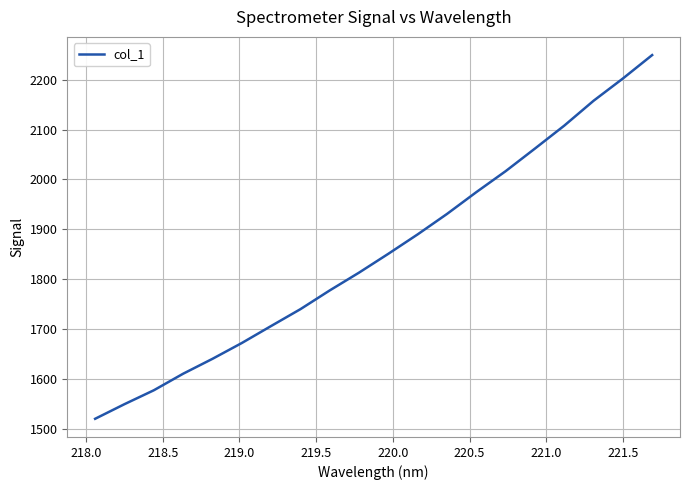

What is the sum of all values?

37047.2